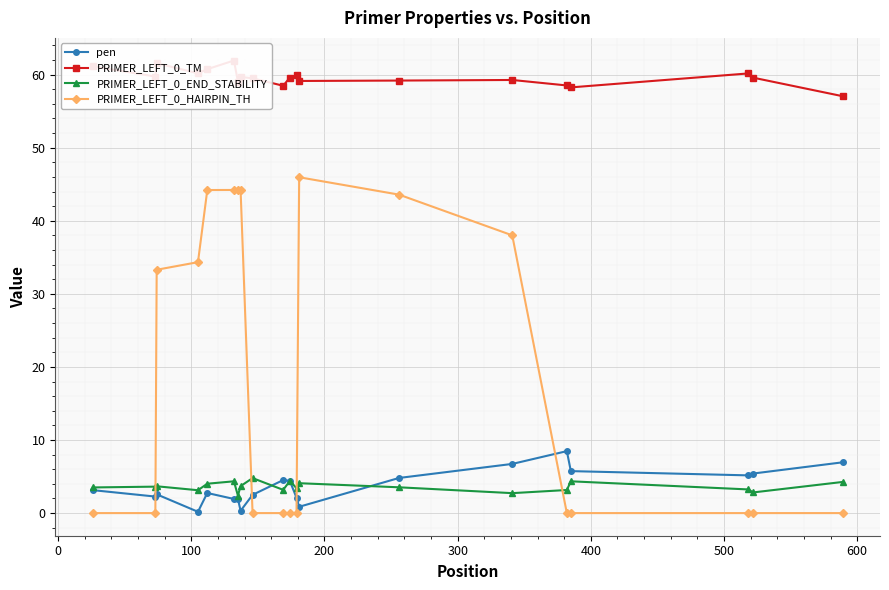

What is the difference between the maximum and minimum values in the pen series?

8.3